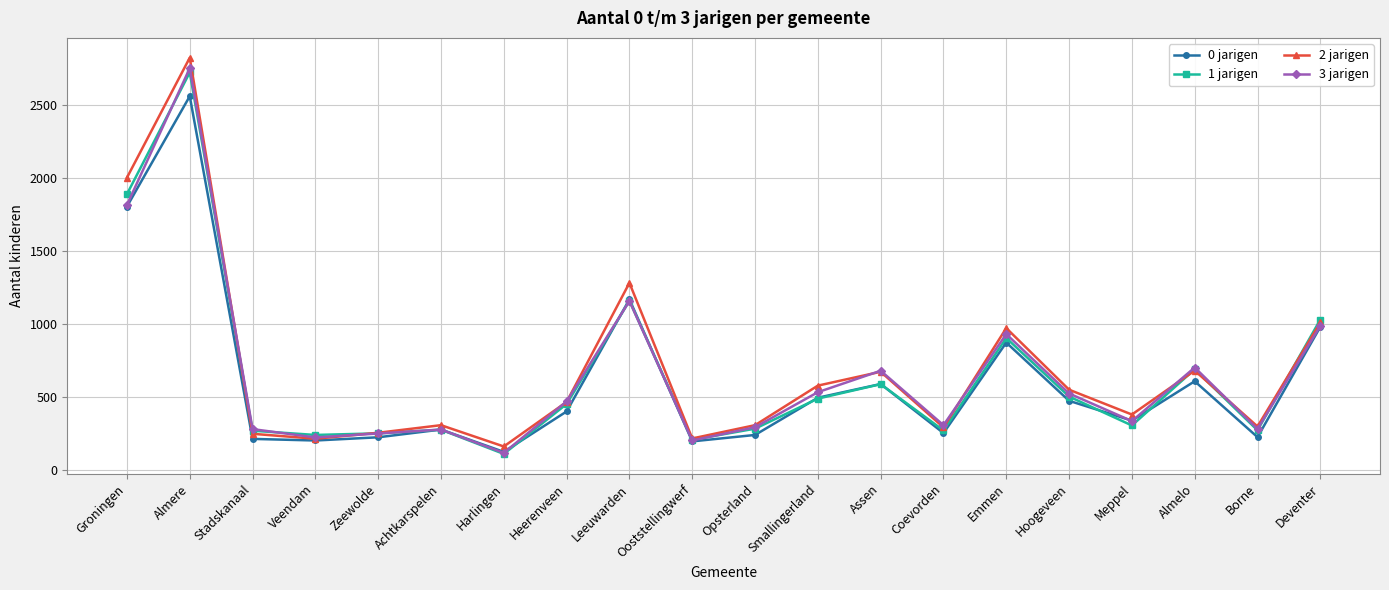

Which series has the largest range (max minus min)?

2 jarigen